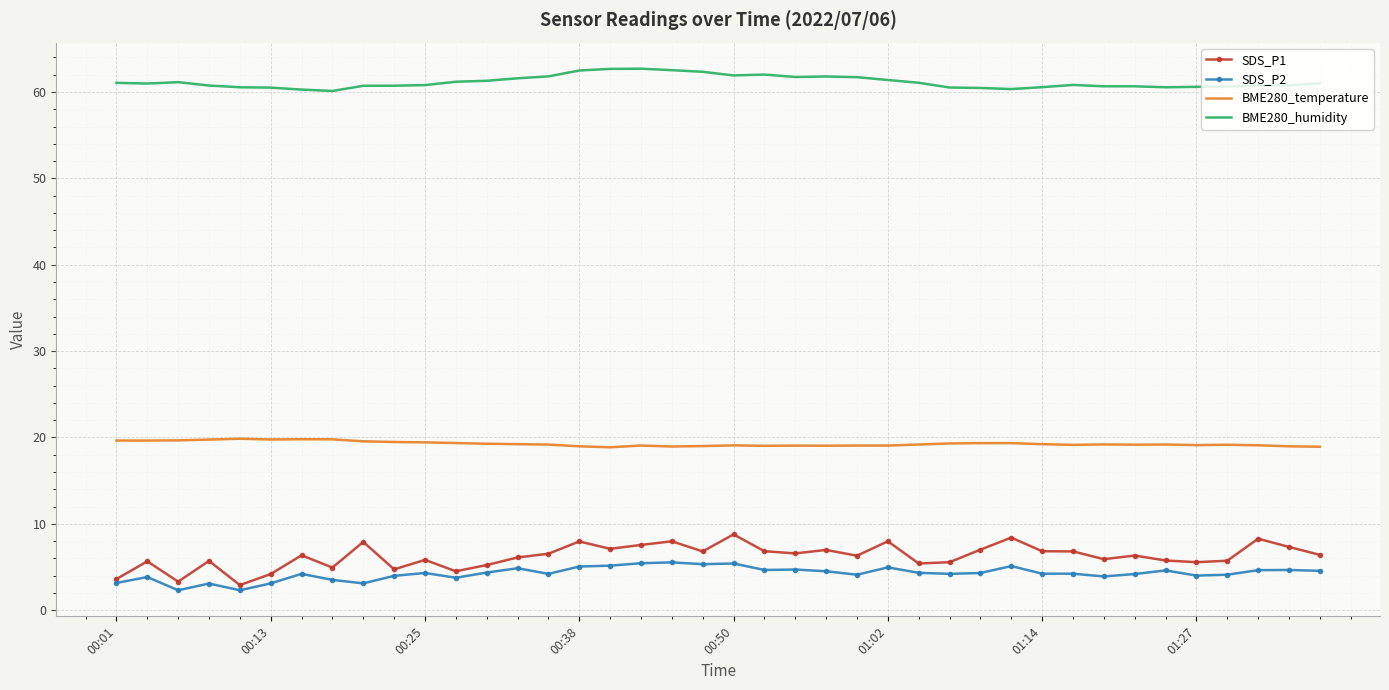

True or false: BME280_humidity and SDS_P1 intersect in this chart.

False